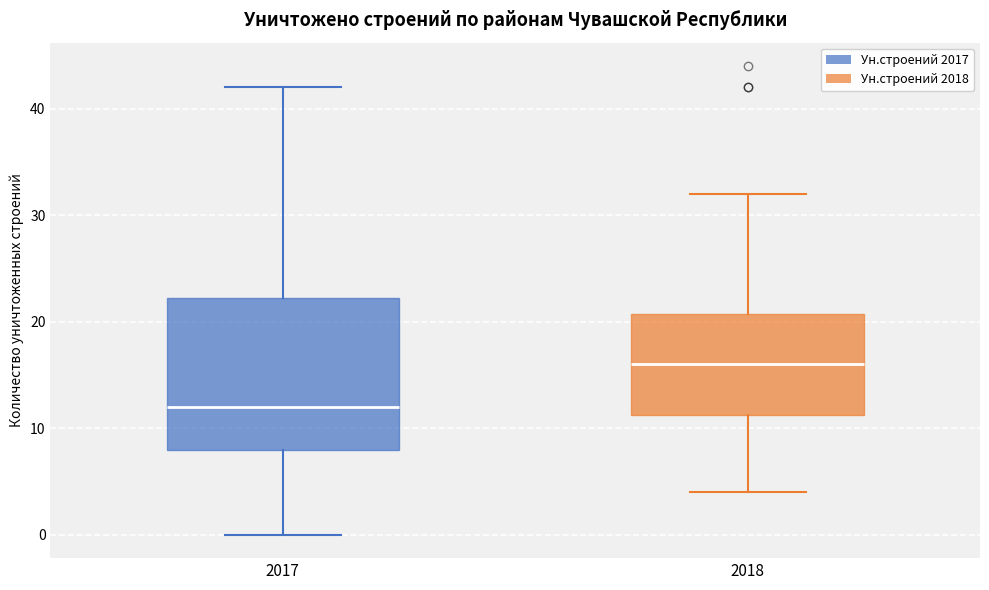

Comparing the boxes themselves (not the whiskers), which one is the tallest?

2017